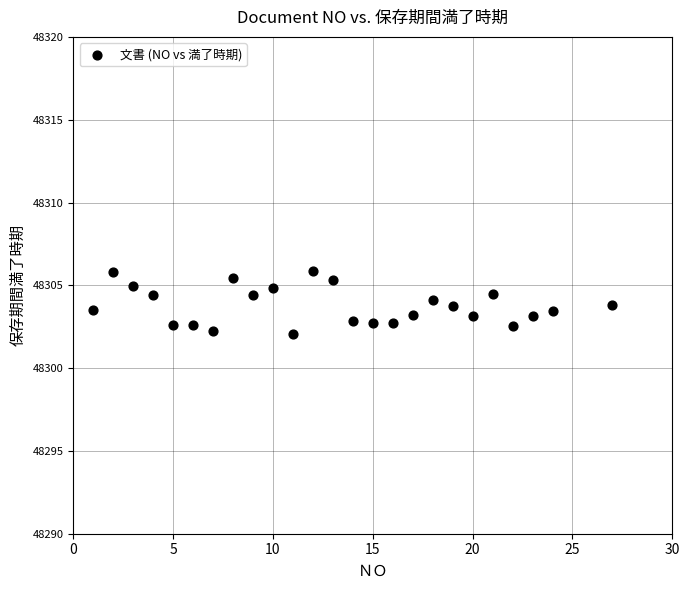

What is the range of Y values (max minus min)?

3.8